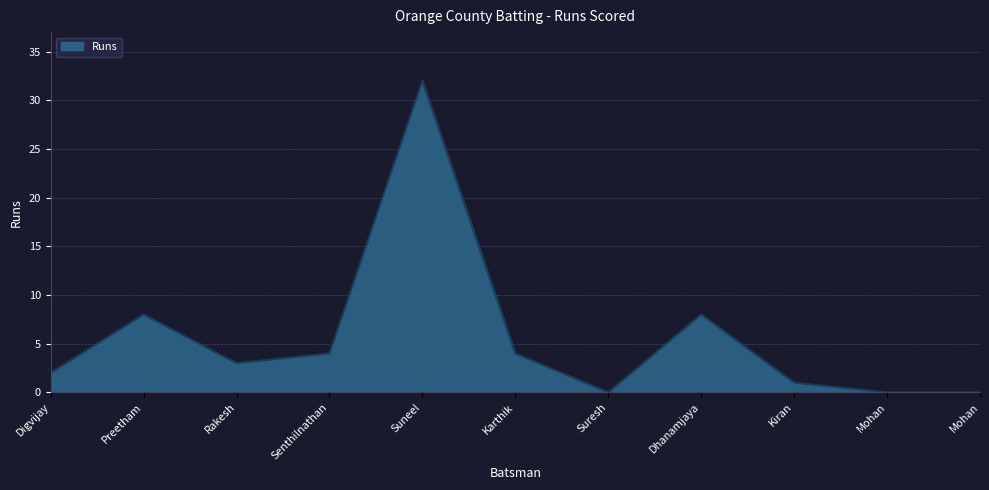

How many lines are shown in the chart?

1